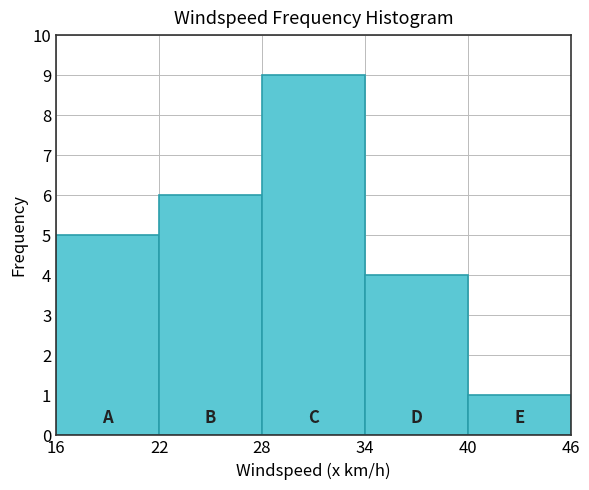

How tall is the bar that spans 28 to 34 on the x-axis? The values are not printed on the chart, so give them approximately, as read against the axis.

9